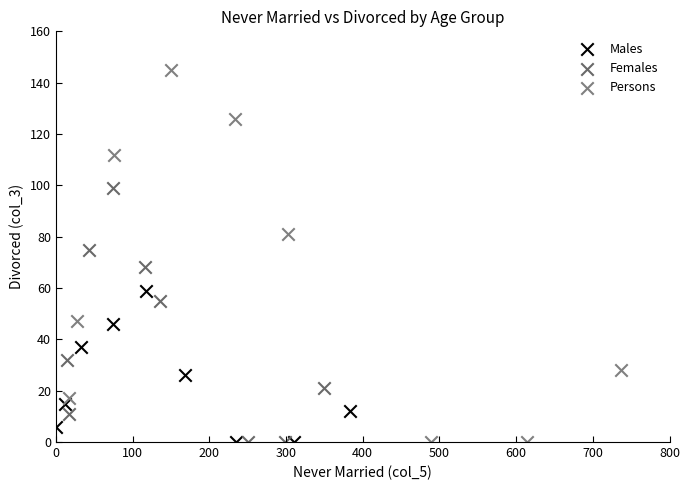

What are all the series names shown in the legend?

Males, Females, Persons